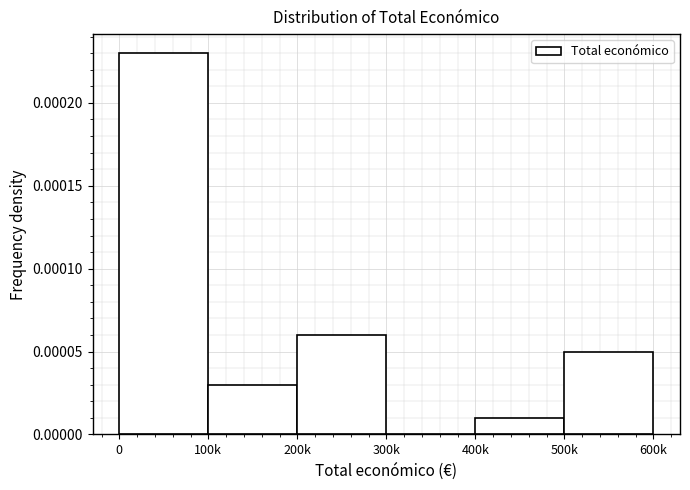

True or false: the data shows 0.0 at 400k.

True